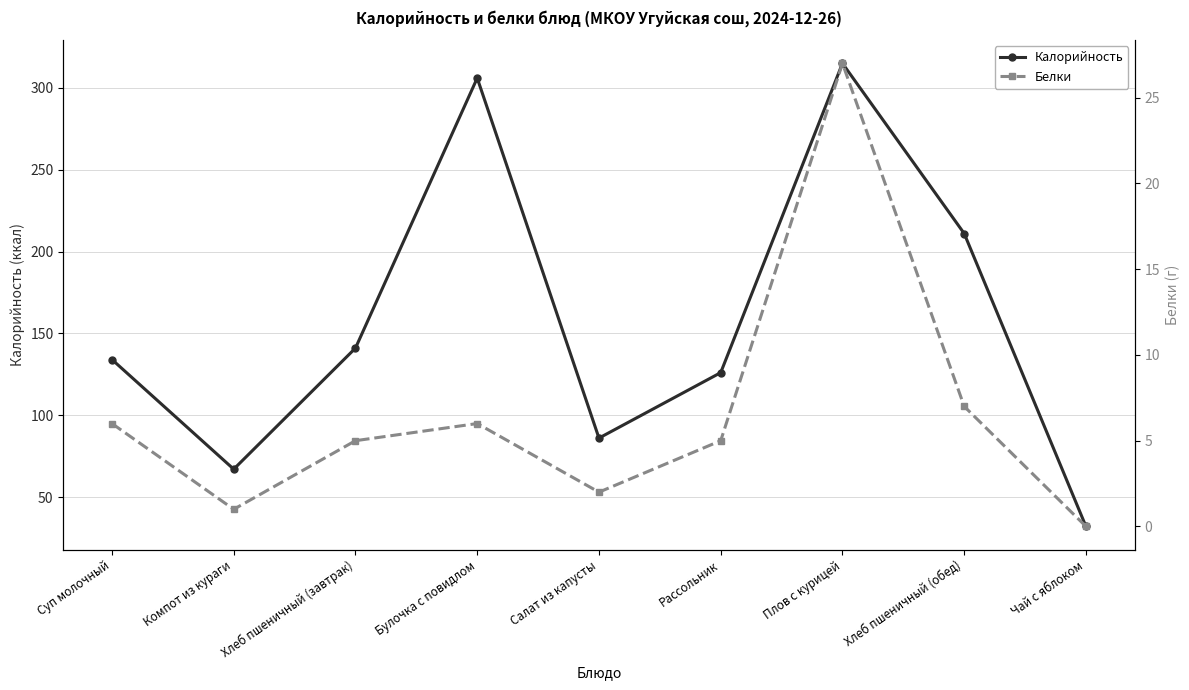

What is the difference between the maximum and minimum values in the Калорийность series?

283